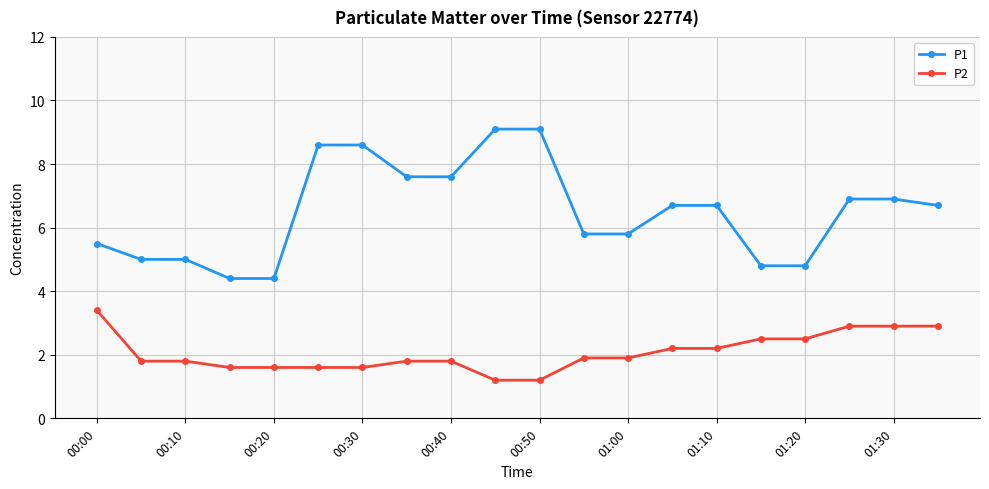

What is the minimum value shown in the chart?

1.2